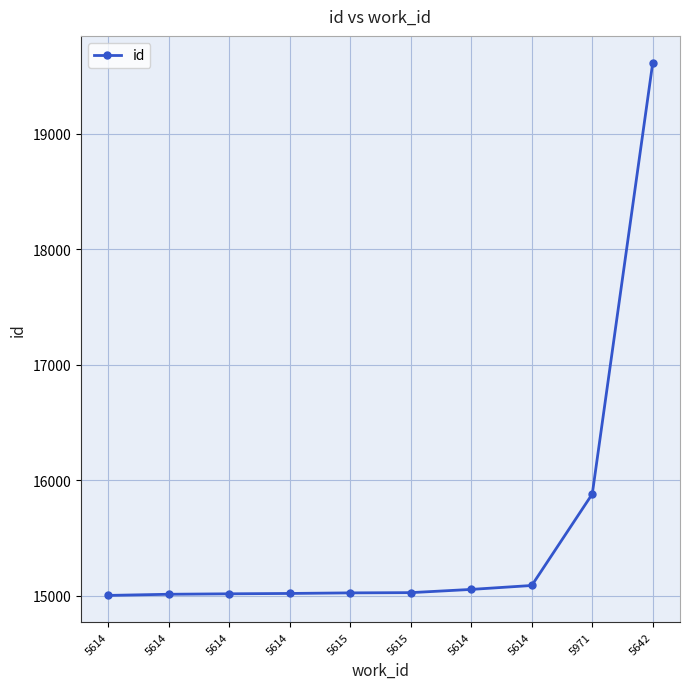

How many data points are less than 15027?

5